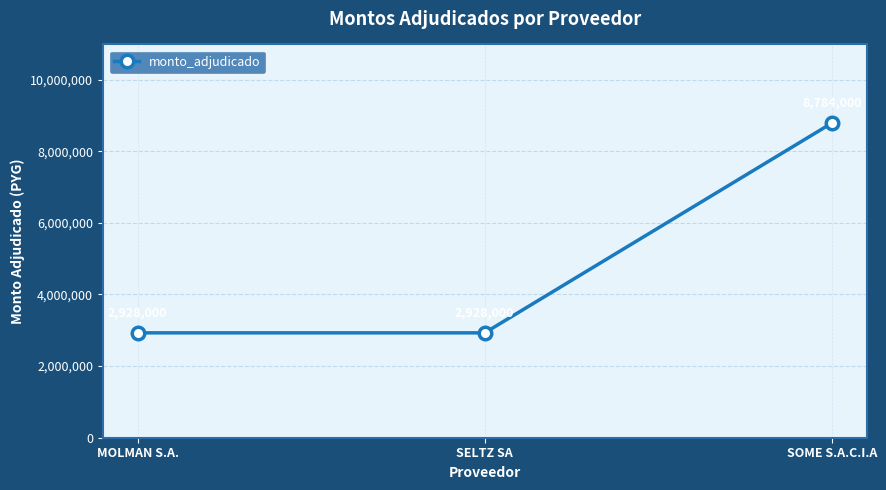

What position from the right is MOLMAN S.A.?

3